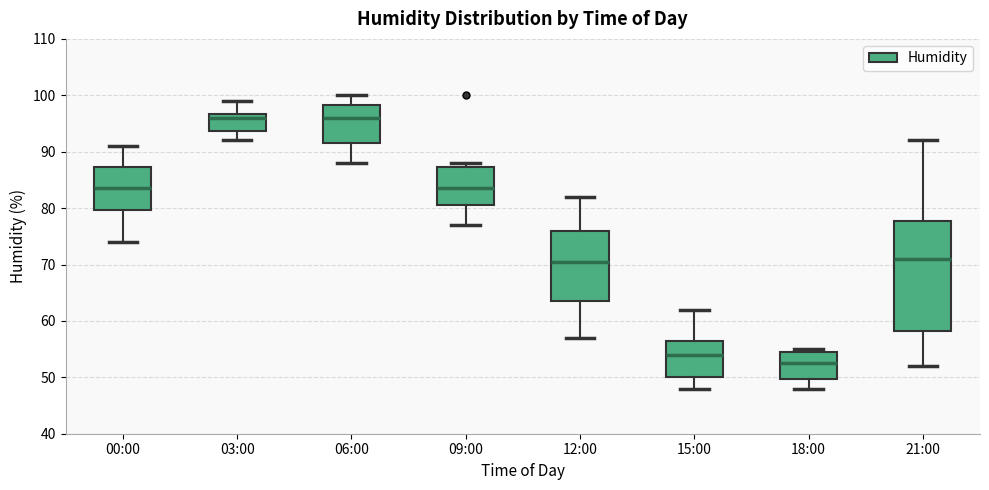

Where does the lower whisker of the box for 18:00 end on the y-axis? The values are not printed on the chart, so give them approximately, as read against the axis.

48